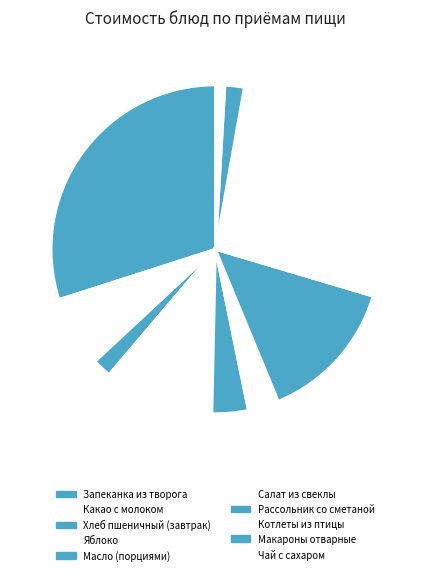

What is the change in value from Какао с молоком to Макароны отварные?

-8.2